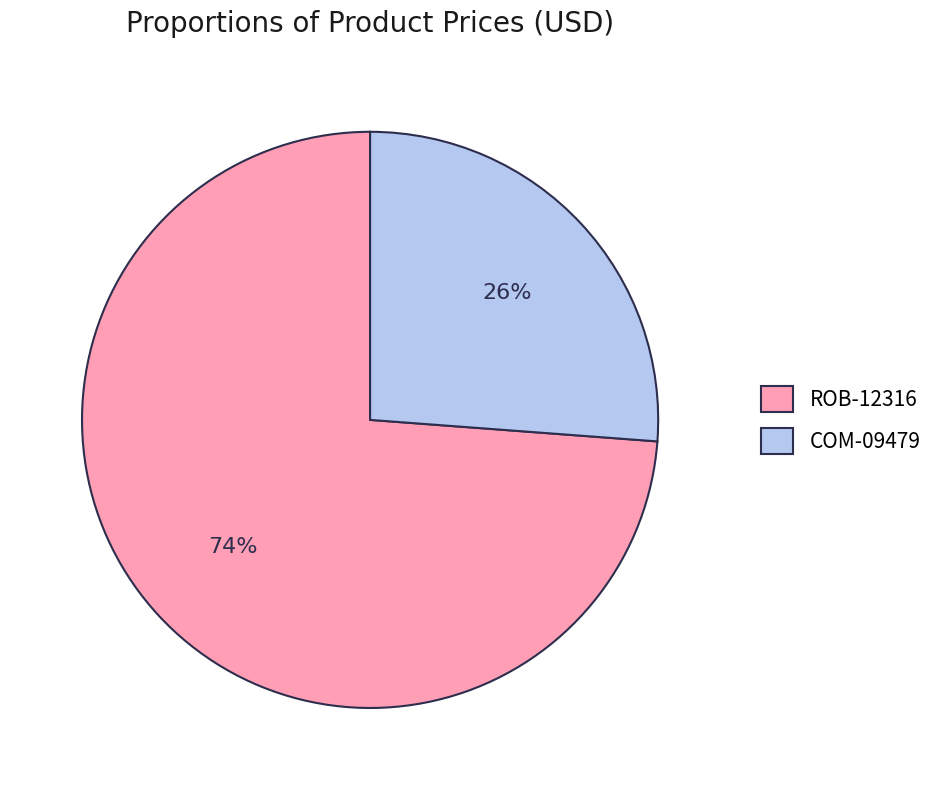

Which slice is the largest?

ROB-12316